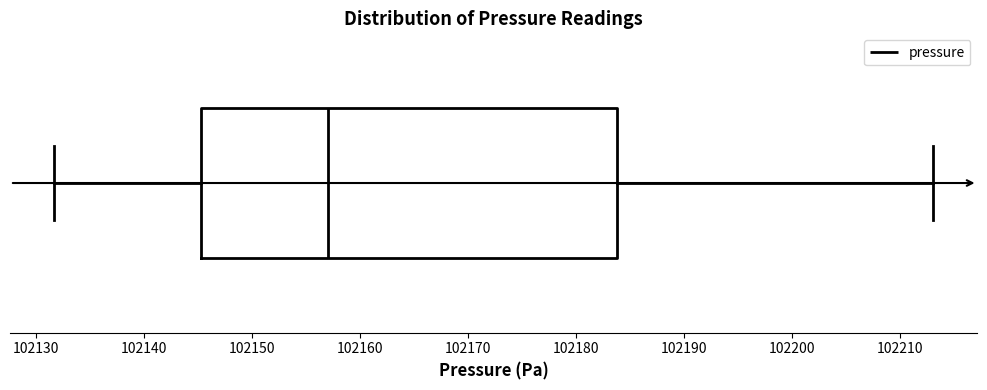

Transcribe this box plot: give where the median line is, the range the box spans, and where the two whiskers end, as read against the x-axis. The values are not printed on the chart, so give them approximately, as read against the axis.

median 102157, box 102145 to 102184, whiskers 102132 to 102213